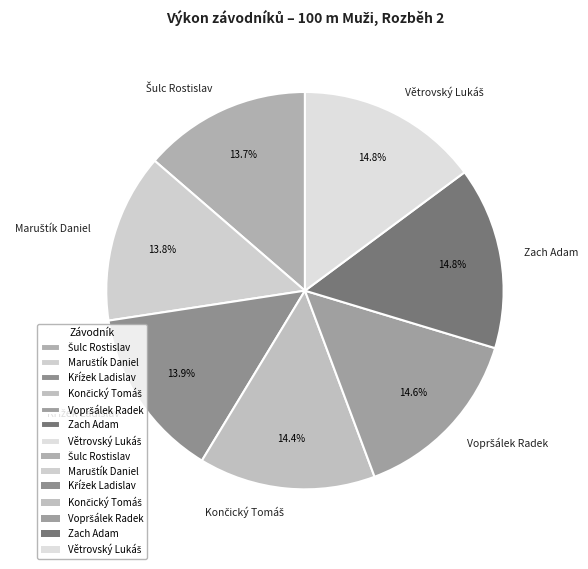

Is there any slice that represents more than half of the pie?

No